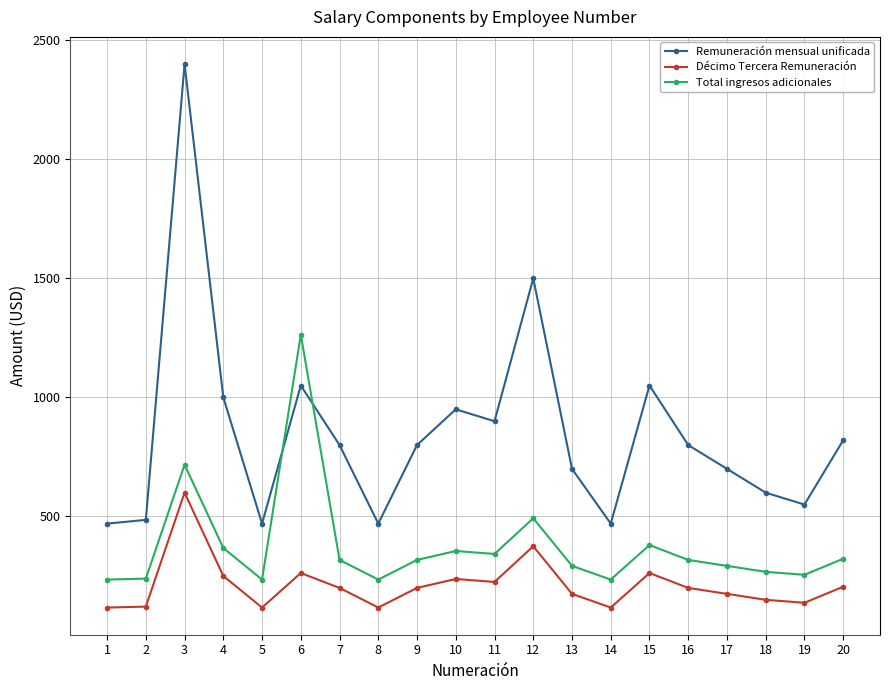

The value of Total ingresos adicionales at 20 is 322.5. True or false?

True